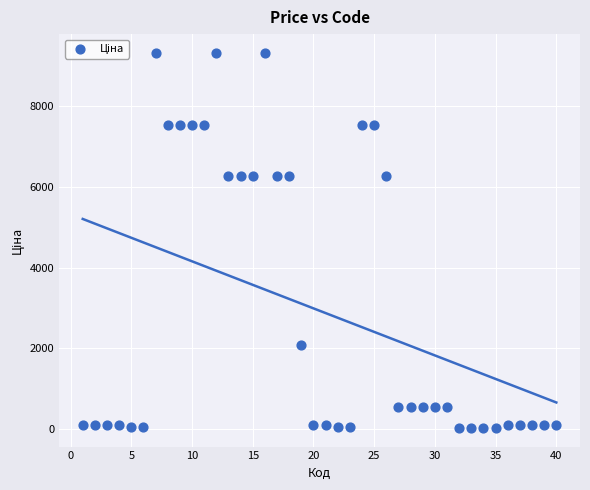

What is the range of X values (max minus min)?

39.0